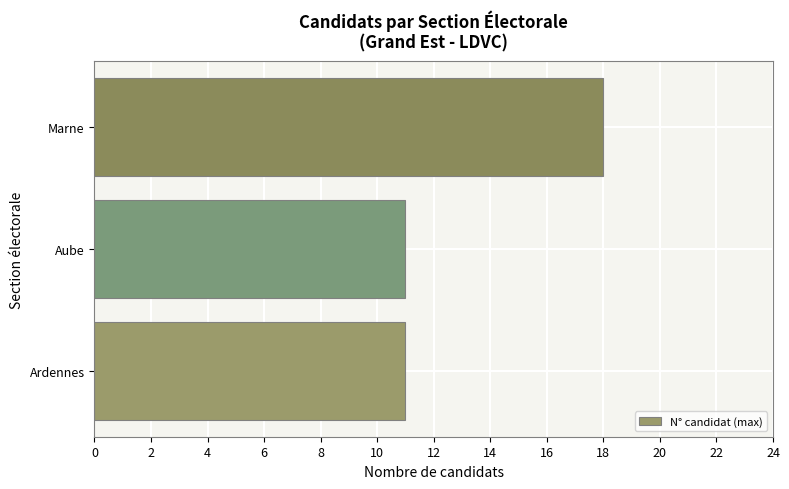

Reading bottom to top, transcribe all the data shown in this chart.

11	11	18